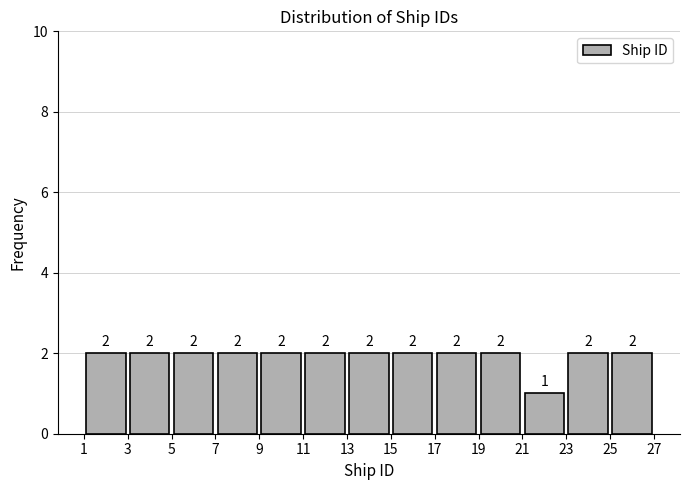

What is the height of the bar covering 23 to 25 on the x-axis?

2